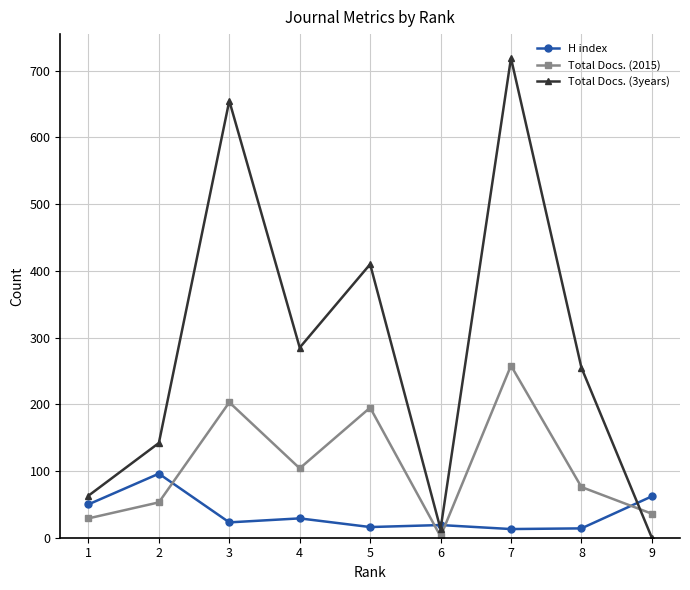

Which series has the largest range (max minus min)?

Total Docs. (3years)